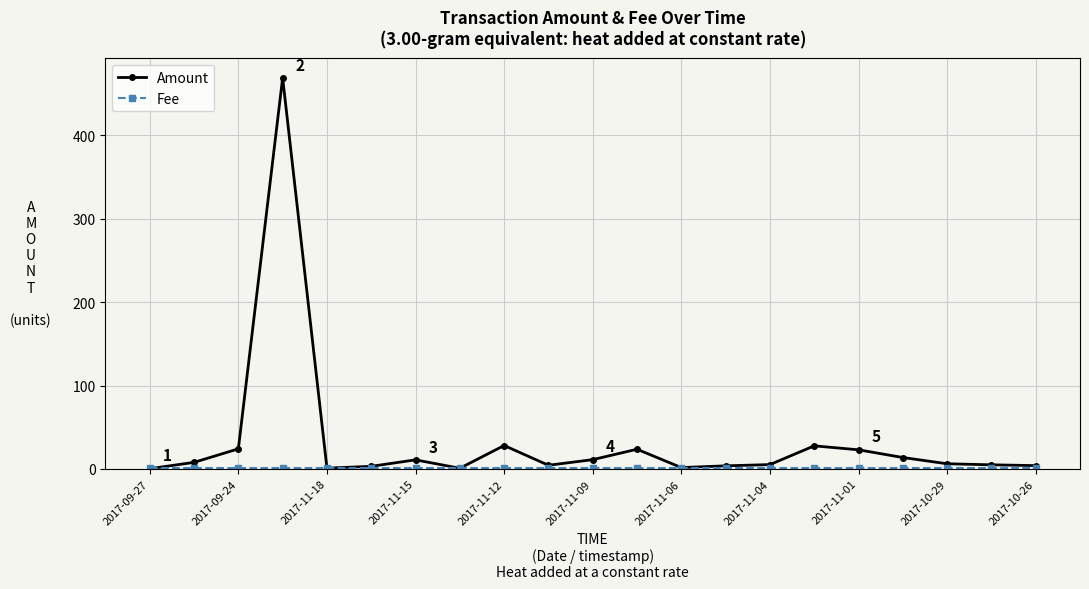

Which series has the widest spread of values?

Amount